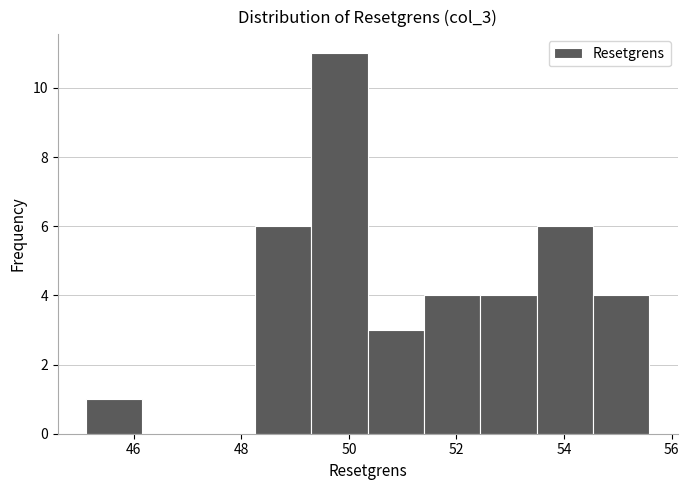

Reading left to right, transcribe this chart: for each bar, give the range it covers on the x-axis and its height. Neither the bar edges nor the heights are printed on the chart, so give them approximately, as read against the axes.

45.2 to 46.2: 1
46.2 to 47.2: 0
47.2 to 48.2: 0
48.2 to 49.4: 6
49.4 to 50.4: 11
50.4 to 51.4: 3
51.4 to 52.4: 4
52.4 to 53.4: 4
53.4 to 54.6: 6
54.6 to 55.6: 4